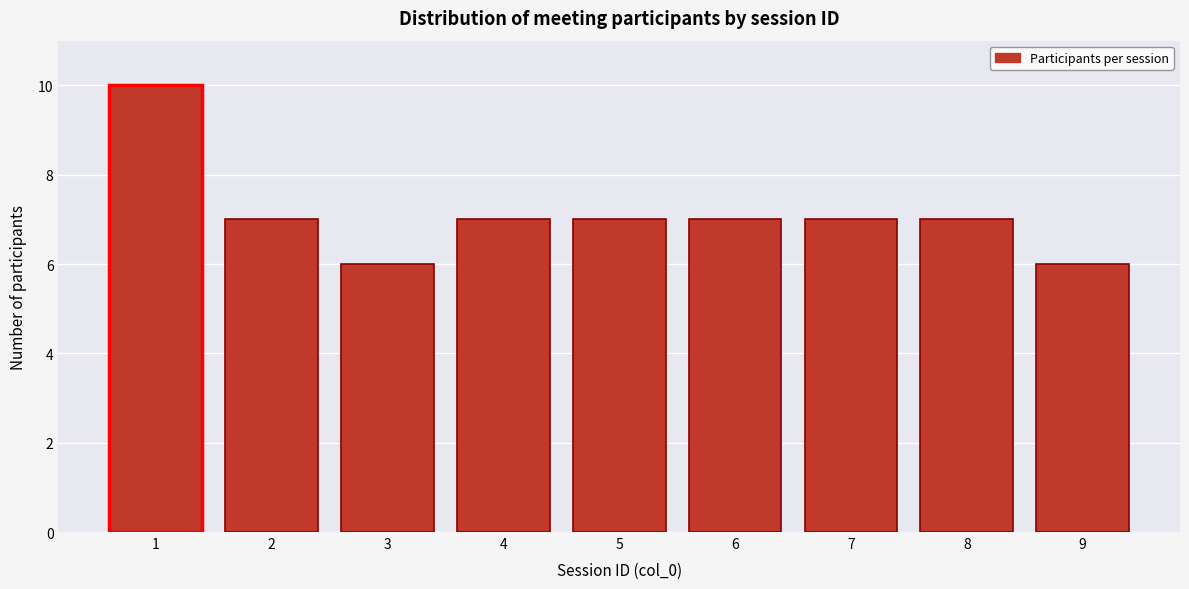

Reading left to right, extract all data points from this chart.

1=10	2=7	3=6	4=7	5=7	6=7	7=7	8=7	9=6